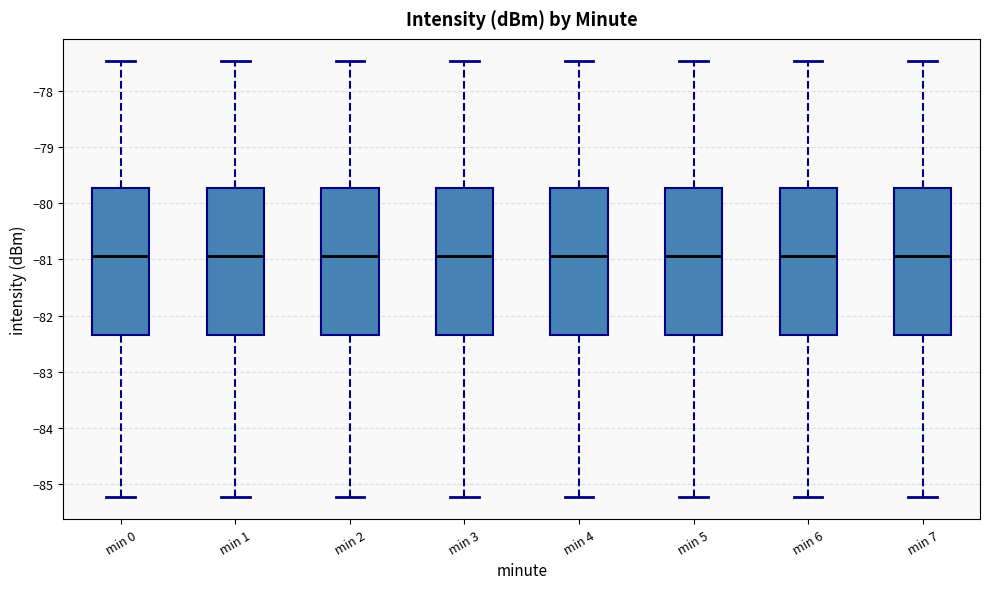

Where does the median line of the box for min 7 sit on the y-axis? The values are not printed on the chart, so give them approximately, as read against the axis.

-80.9